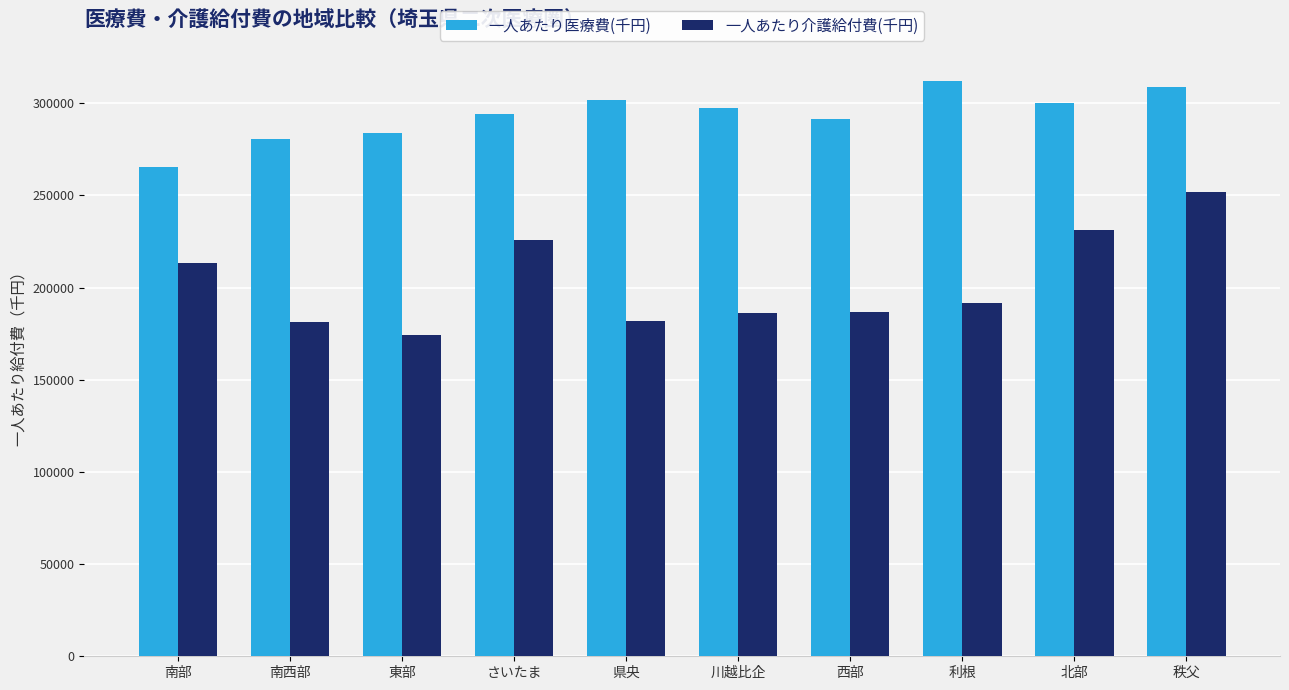

True or false: 一人あたり介護給付費(千円) has a value of 213275.4 at 南部.

True